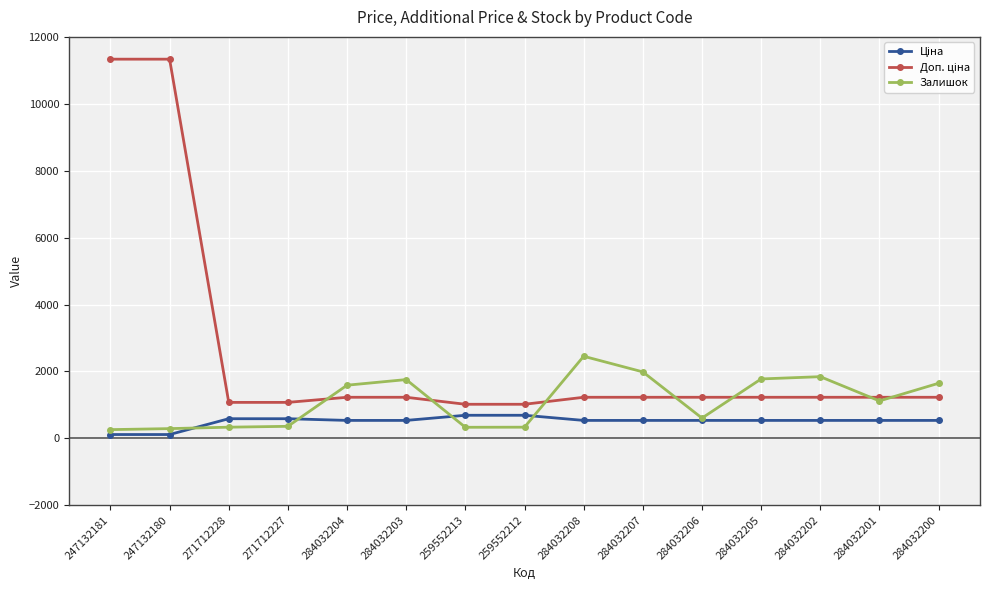

What is the total value across all series at 259552212?

2039.9